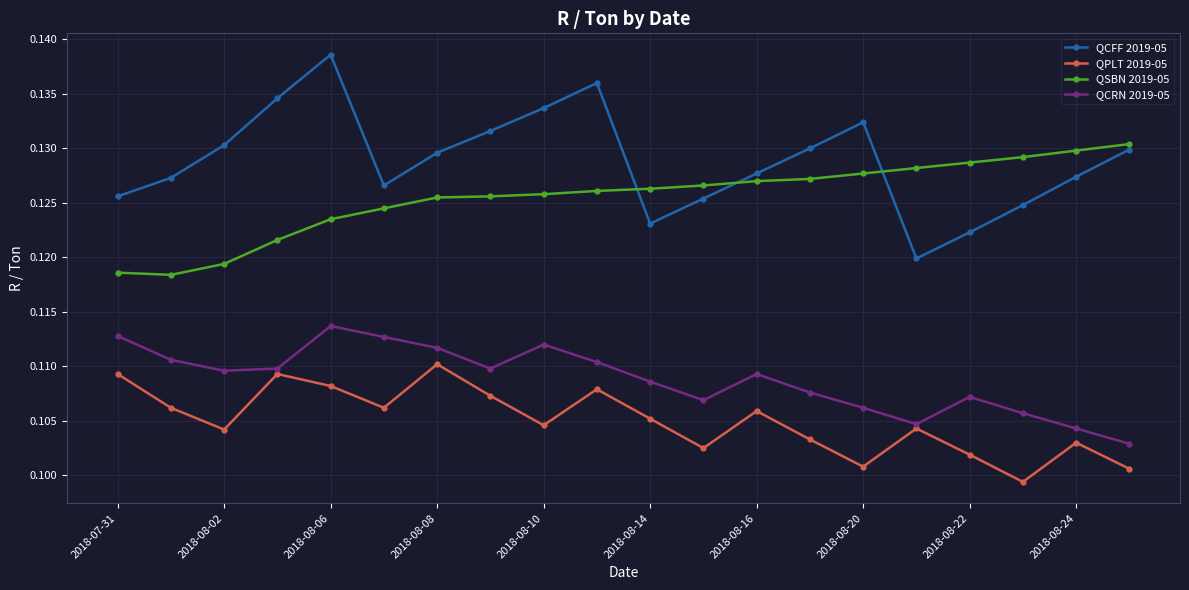

How many QCRN 2019-05 values are between 0 and 1?

20